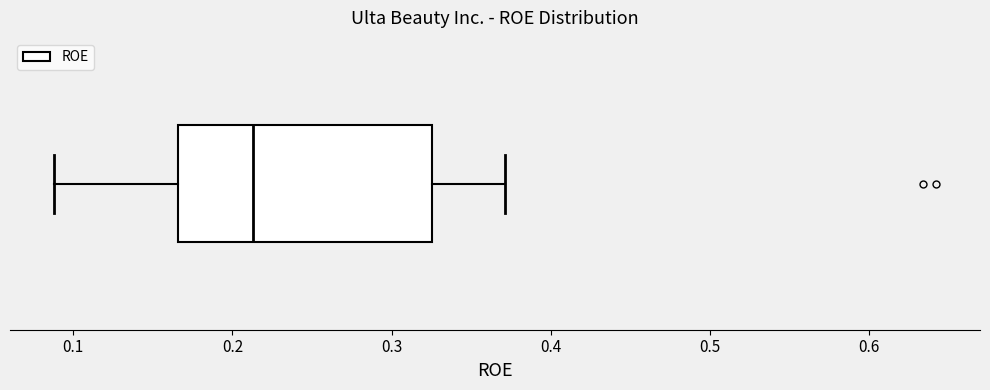

Read this box plot against the x-axis: the position of the median line, the range covered by the box, and the ends of both whiskers. The values are not printed on the chart, so give them approximately, as read against the axis.

median 0.21, box 0.17 to 0.33, whiskers 0.09 to 0.37